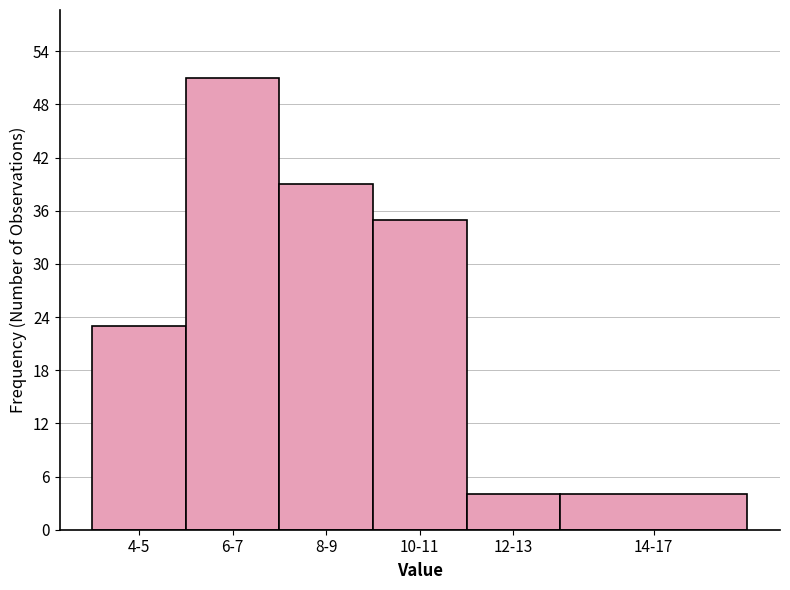

Reading left to right, extract all data points from this chart.

23	51	39	35	4	4